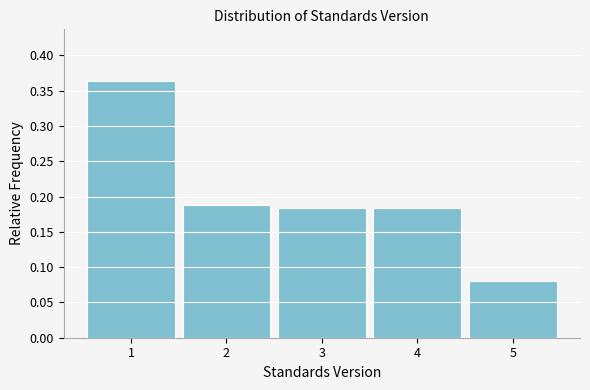

What is the height of the bar covering 1.5 to 2.5 on the x-axis? The values are not printed on the chart, so give them approximately, as read against the axis.

0.190